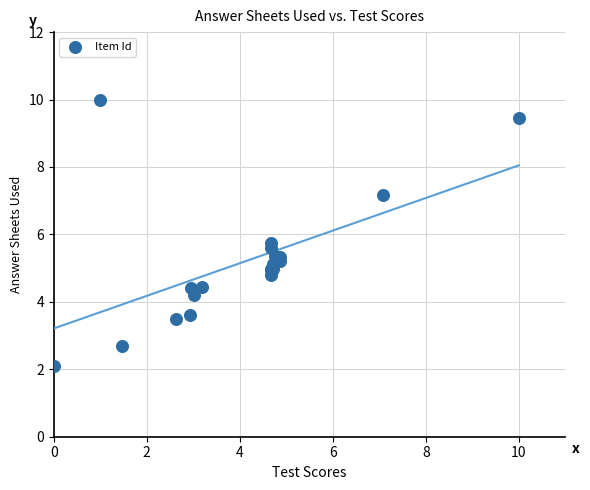

What Y value in the scatter plot is closest to 6?

5.7